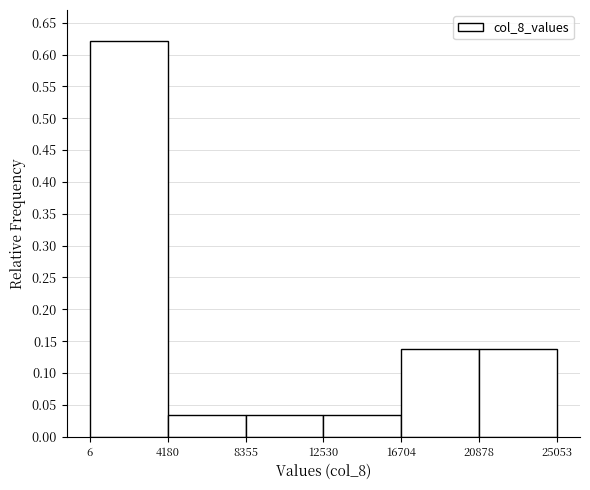

Which range on the x-axis has the tallest bar?

6 to 4180